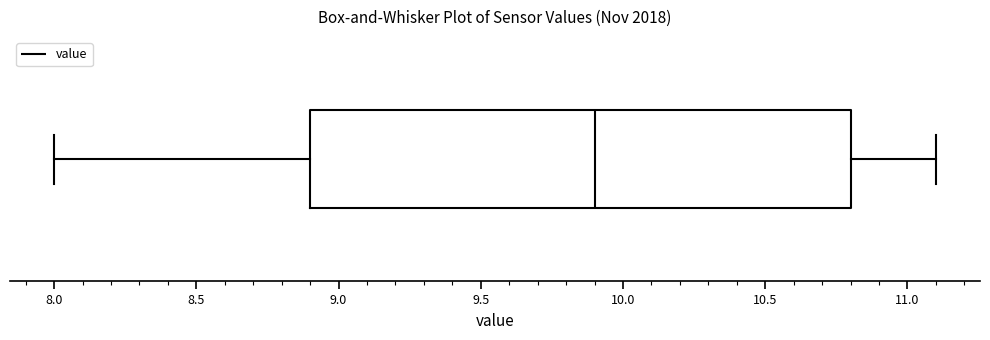

Read this box plot against the x-axis: the position of the median line, the range covered by the box, and the ends of both whiskers. The values are not printed on the chart, so give them approximately, as read against the axis.

median 9.9, box 8.9 to 10.8, whiskers 8.0 to 11.1